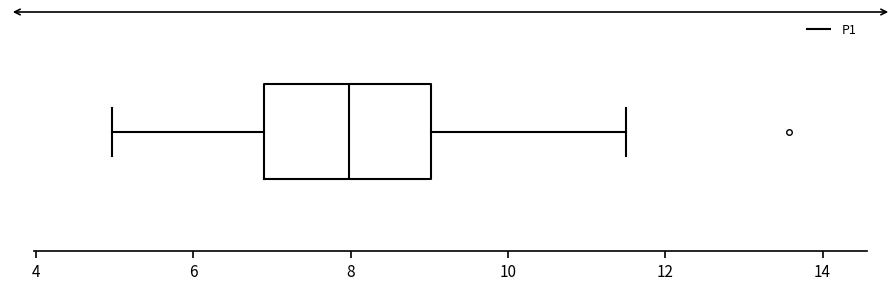

Transcribe this box plot: give where the median line is, the range the box spans, and where the two whiskers end, as read against the x-axis. The values are not printed on the chart, so give them approximately, as read against the axis.

median 8.0, box 7.0 to 9.0, whiskers 5.0 to 11.6